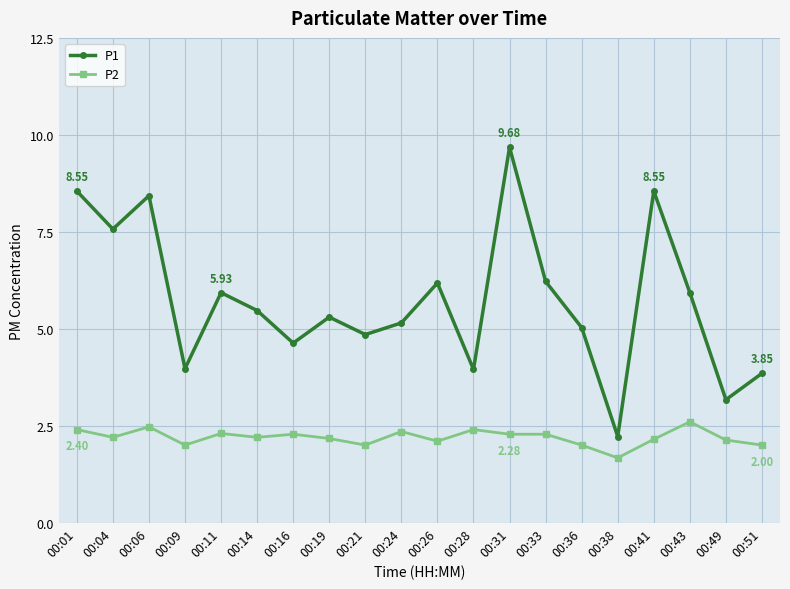

True or false: P1 and P2 intersect in this chart.

False